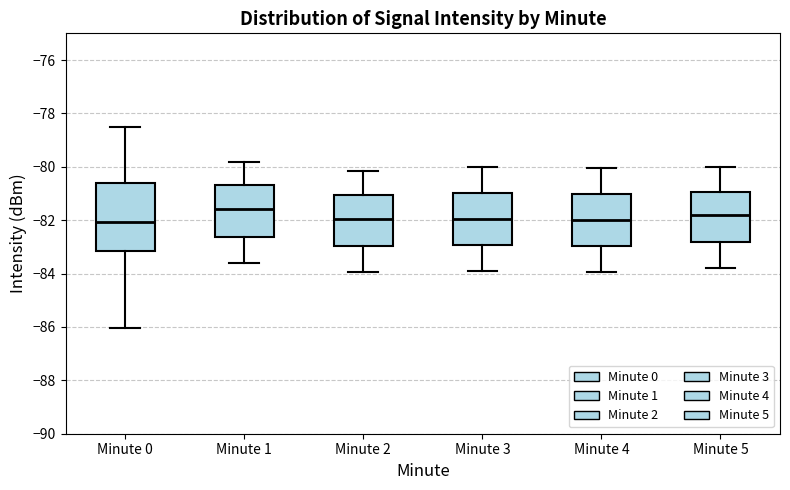

Reading left to right, read every box against the y-axis: the position of its median line, the range the box covers, and the ends of its whiskers. The values are not printed on the chart, so give them approximately, as read against the axis.

Minute 0: median -82.0, box -83.2 to -80.6, whiskers -86.0 to -78.6
Minute 1: median -81.6, box -82.6 to -80.6, whiskers -83.6 to -79.8
Minute 2: median -82.0, box -83.0 to -81.0, whiskers -84.0 to -80.2
Minute 3: median -82.0, box -83.0 to -81.0, whiskers -83.8 to -80.0
Minute 4: median -82.0, box -83.0 to -81.0, whiskers -84.0 to -80.0
Minute 5: median -81.8, box -82.8 to -81.0, whiskers -83.8 to -80.0